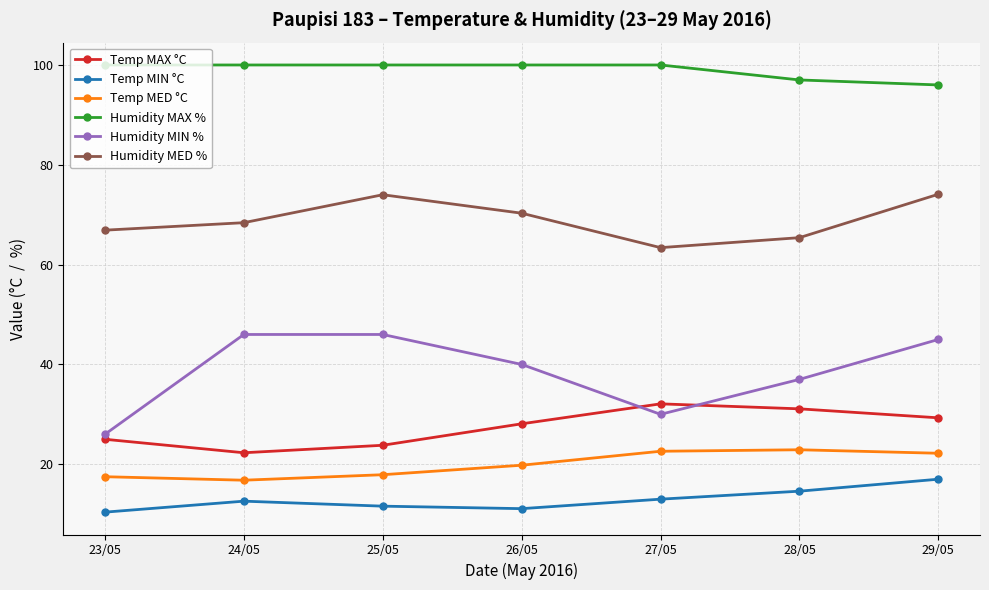

What is the spread (max minus min) of values at 23/05?

89.6